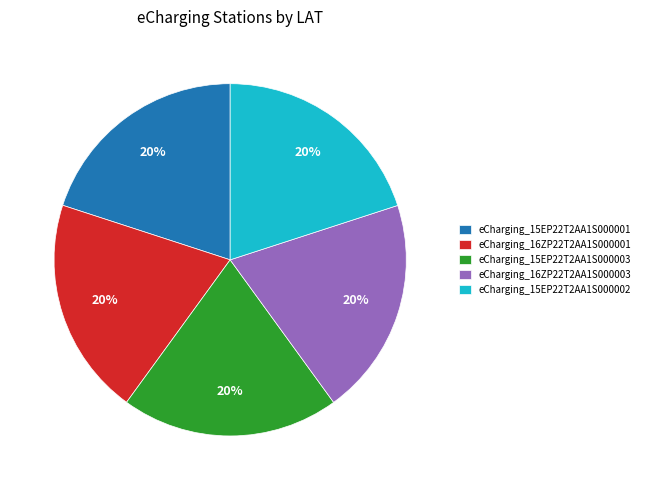

How many slices are in this pie chart?

5